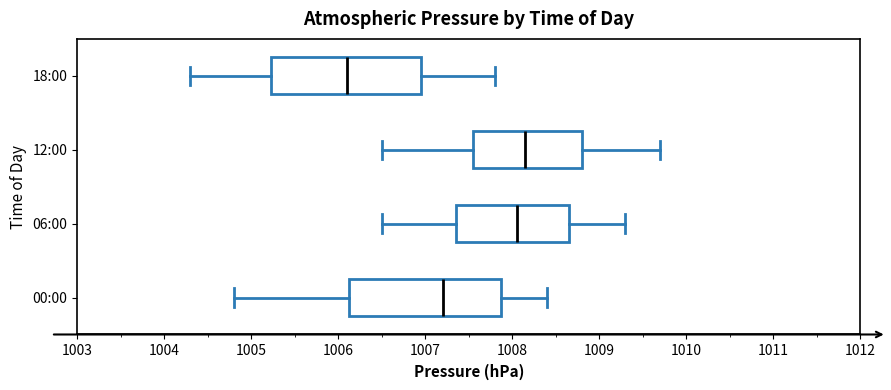

Reading bottom to top, read every box against the x-axis: the position of its median line, the range the box covers, and the ends of its whiskers. The values are not printed on the chart, so give them approximately, as read against the axis.

00:00: median 1007.2, box 1006.1 to 1007.9, whiskers 1004.8 to 1008.4
06:00: median 1008.1, box 1007.4 to 1008.7, whiskers 1006.5 to 1009.3
12:00: median 1008.2, box 1007.6 to 1008.8, whiskers 1006.5 to 1009.7
18:00: median 1006.1, box 1005.2 to 1007.0, whiskers 1004.3 to 1007.8